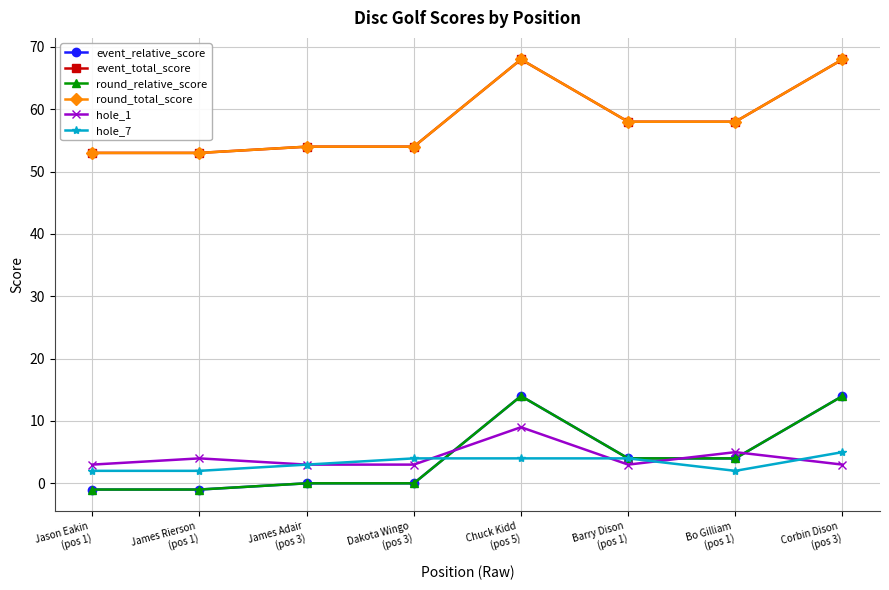

What is the average value of the event_relative_score series?

4